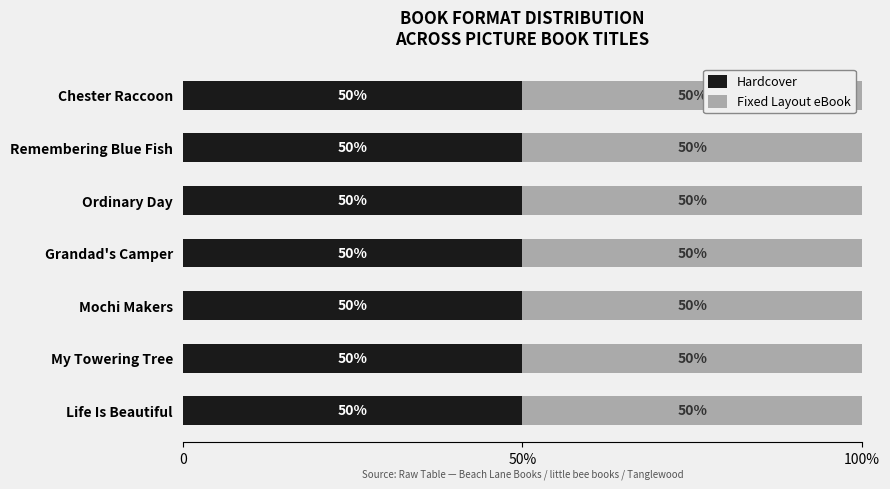

What is the label of the 5th bar from the left?

Ordinary Day